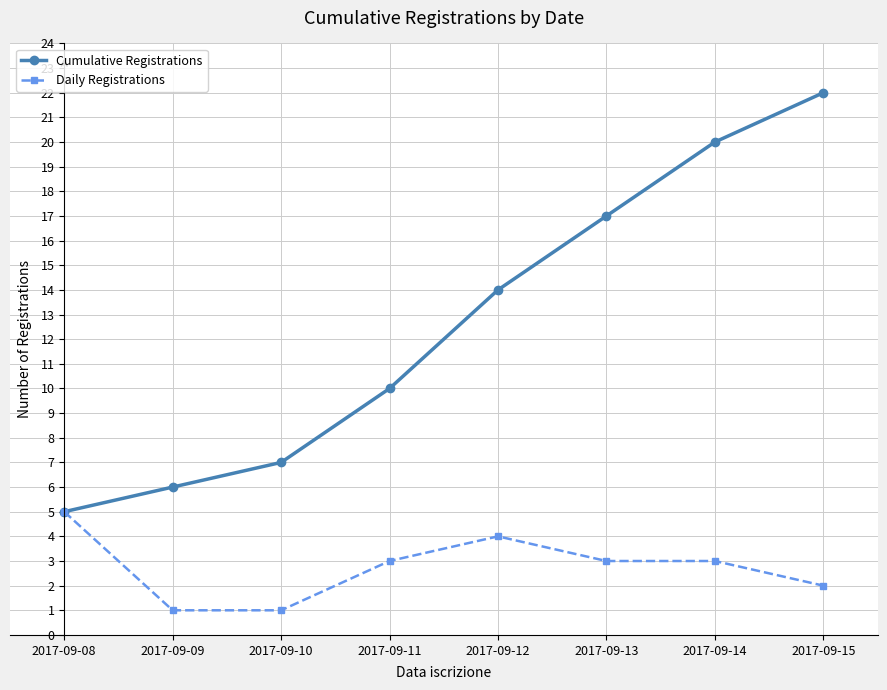

At which label does Cumulative Registrations reach its peak?

2017-09-15